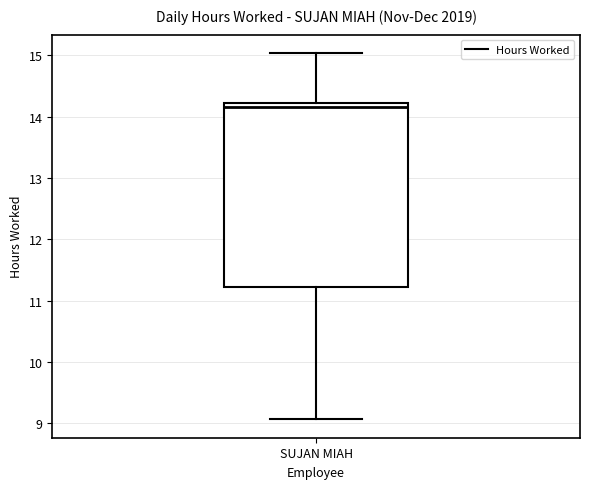

Read this box plot against the y-axis: the position of the median line, the range covered by the box, and the ends of both whiskers. The values are not printed on the chart, so give them approximately, as read against the axis.

median 14.2 (just below the box's upper edge), box 11.2 to 14.2, whiskers 9.1 to 15.0